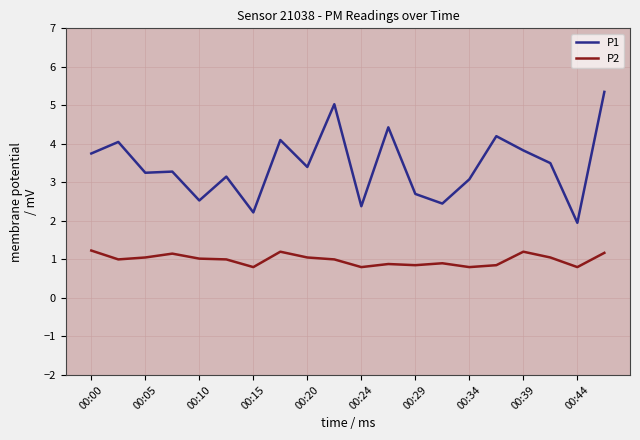

Which series has the largest total across all categories?

P1